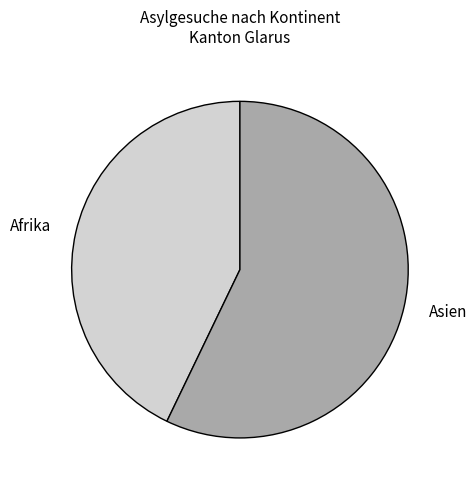

Which category has the smallest portion of the pie?

Afrika